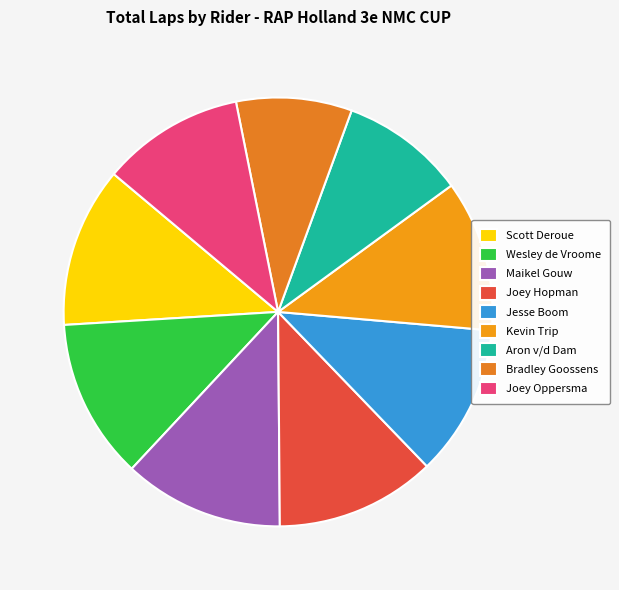

To the nearest percent, what portion does Wesley de Vroome represent?

12%